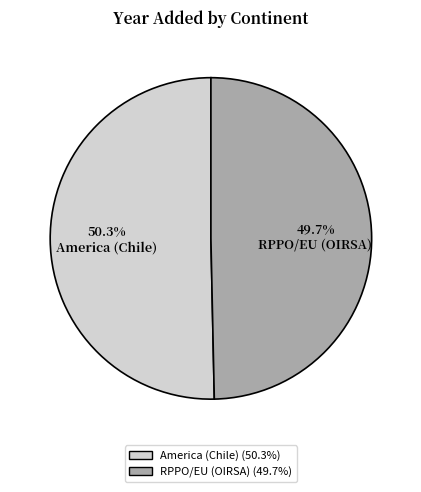

True or false: RPPO/EU (OIRSA) accounts for 41% of the total.

False